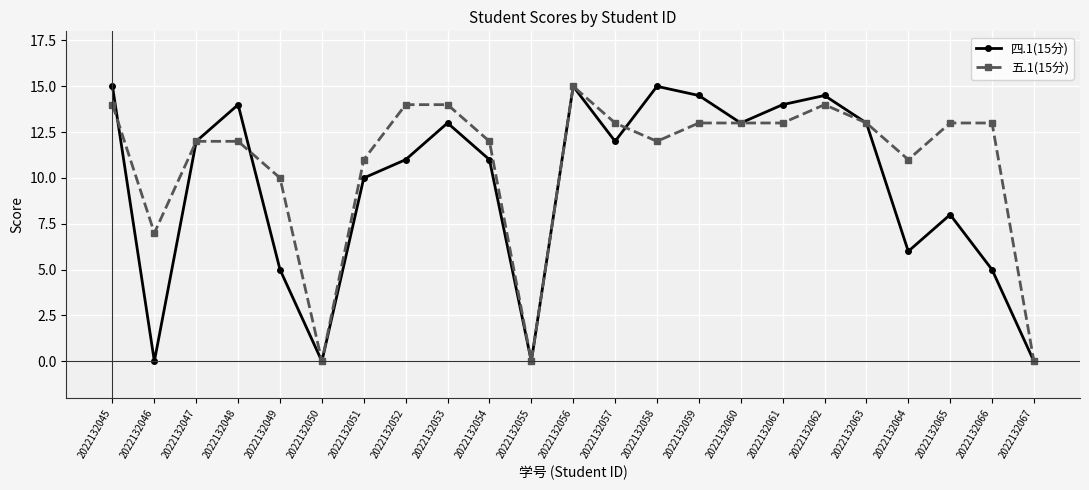

Reading left to right, list all the values displayed in this chart.

四.1(15分): 2022132045=15.0	2022132046=0.0	2022132047=12.0	2022132048=14.0	2022132049=5.0	2022132050=0.0	2022132051=10.0	2022132052=11.0	2022132053=13.0	2022132054=11.0	2022132055=0.0	2022132056=15.0	2022132057=12.0	2022132058=15.0	2022132059=14.5	2022132060=13.0	2022132061=14.0	2022132062=14.5	2022132063=13.0	2022132064=6.0	2022132065=8.0	2022132066=5.0	2022132067=0.0
五.1(15分): 2022132045=14.0	2022132046=7.0	2022132047=12.0	2022132048=12.0	2022132049=10.0	2022132050=0.0	2022132051=11.0	2022132052=14.0	2022132053=14.0	2022132054=12.0	2022132055=0.0	2022132056=15.0	2022132057=13.0	2022132058=12.0	2022132059=13.0	2022132060=13.0	2022132061=13.0	2022132062=14.0	2022132063=13.0	2022132064=11.0	2022132065=13.0	2022132066=13.0	2022132067=0.0